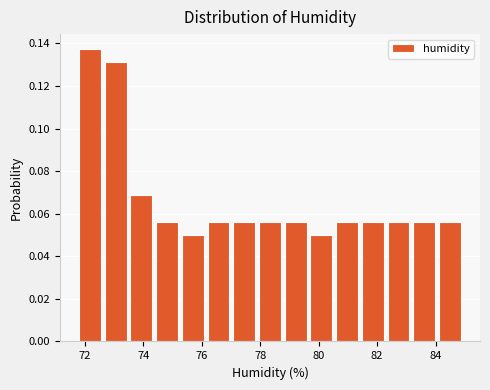

How tall is the bar that spans 77.08 to 77.96 on the x-axis? Neither the bar edges nor the heights are printed on the chart, so give them approximately, as read against the axes.

0.056